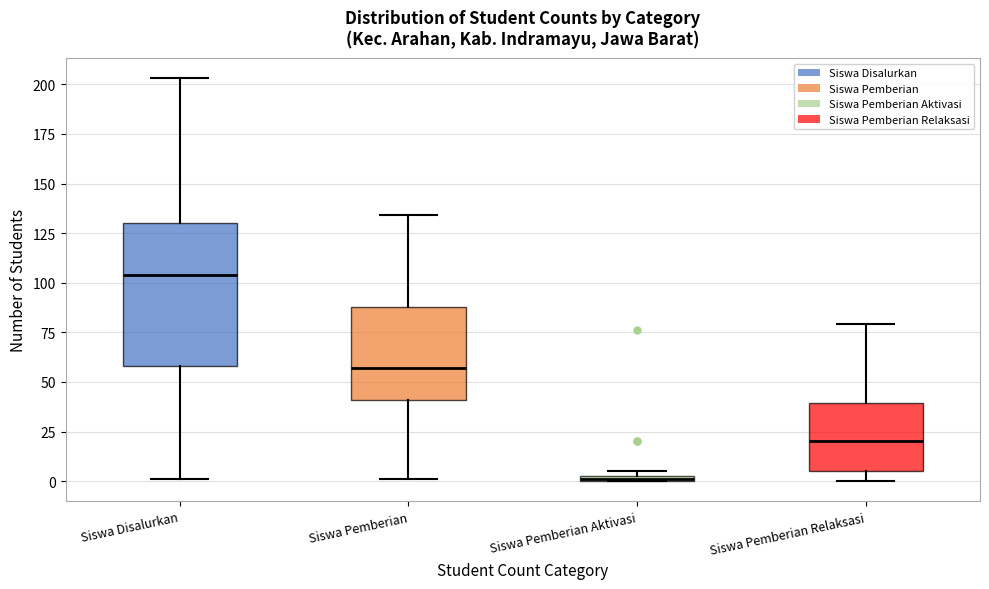

Comparing the boxes themselves (not the whiskers), which one is the tallest?

Siswa Disalurkan